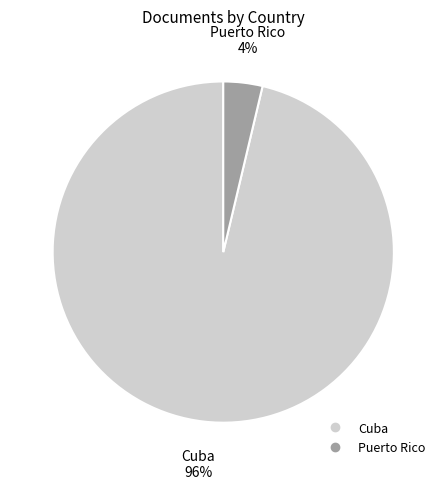

Do Puerto Rico and Cuba together represent more than half of the pie?

Yes